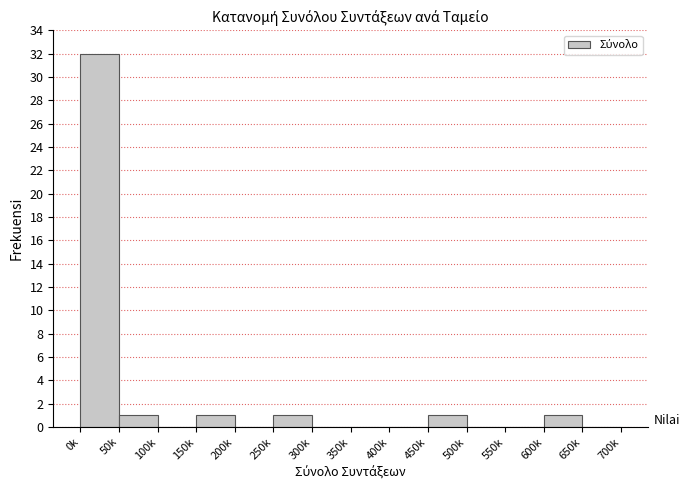

Reading right to left, extract all data points from this chart.

650k=0	600k=1	550k=0	500k=0	450k=1	400k=0	350k=0	300k=0	250k=1	200k=0	150k=1	100k=0	50k=1	0k=32